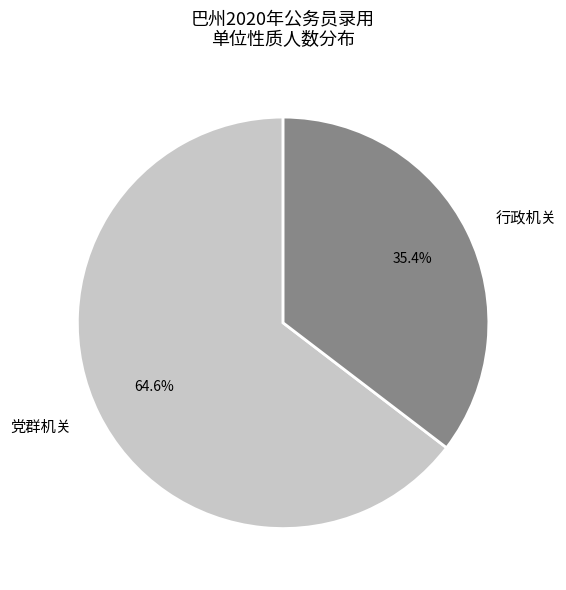

To the nearest percent, what percentage of the pie is 行政机关?

35%